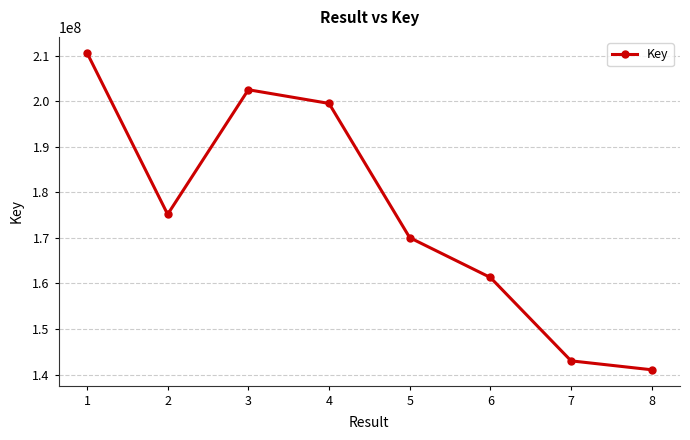

The value at 5 is 170044939. True or false?

True